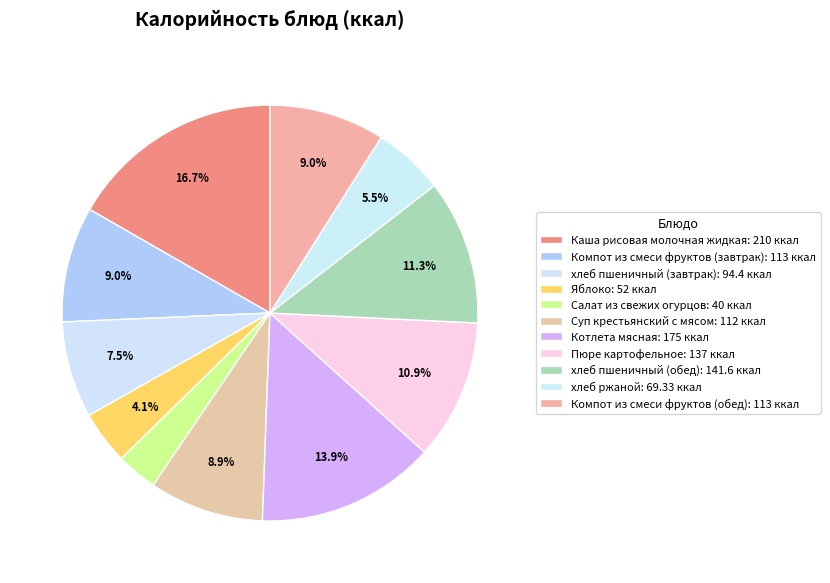

How much of the chart is everything except хлеб пшеничный (завтрак)?

92.5%